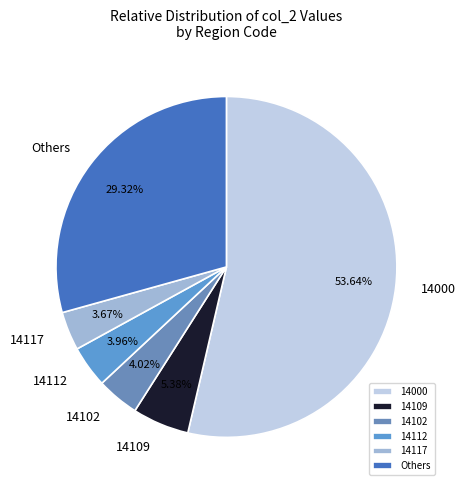

To the nearest percent, what is the average slice percentage?

17%